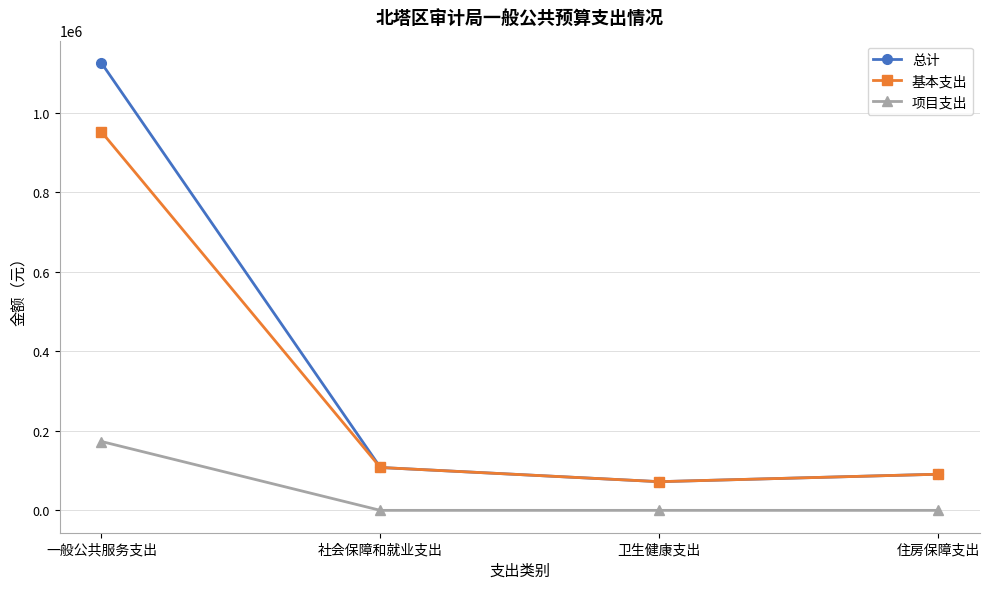

Count the number of categories in the chart.

4